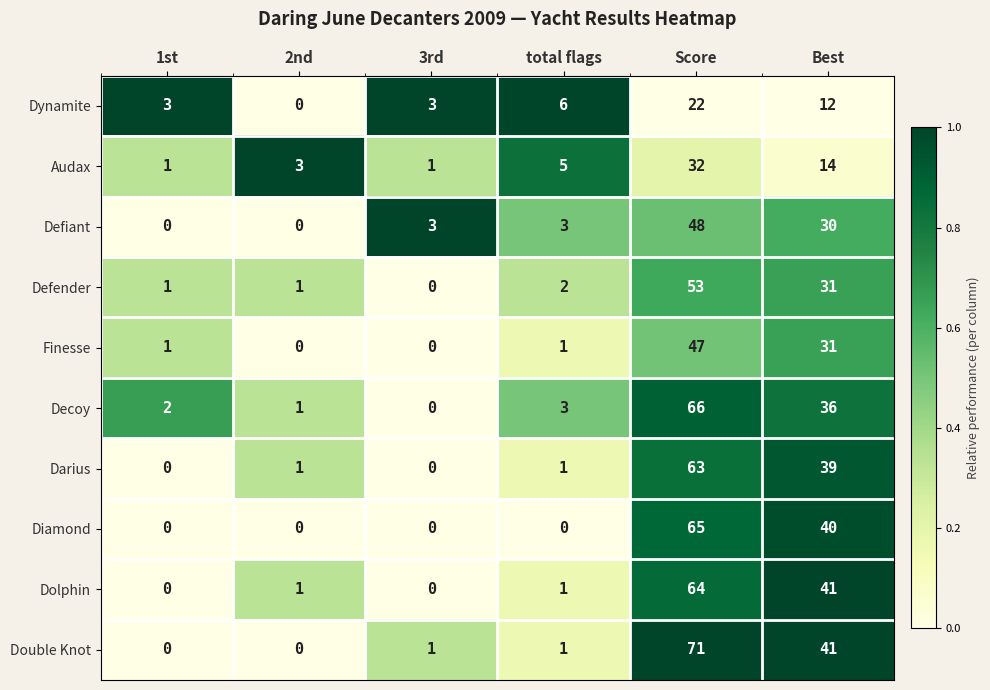

Rank the series by their maximum value, from lowest to highest.

Dynamite, Audax, Finesse, Defiant, Defender, Darius, Dolphin, Diamond, Decoy, Double Knot